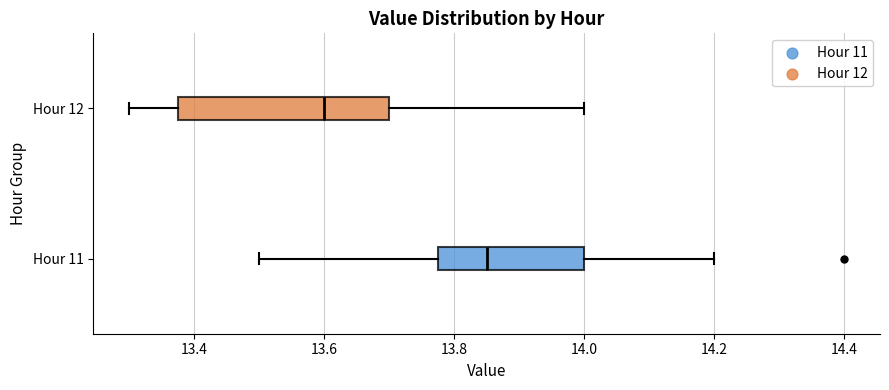

Which box has the furthest to the right median line?

Hour 11